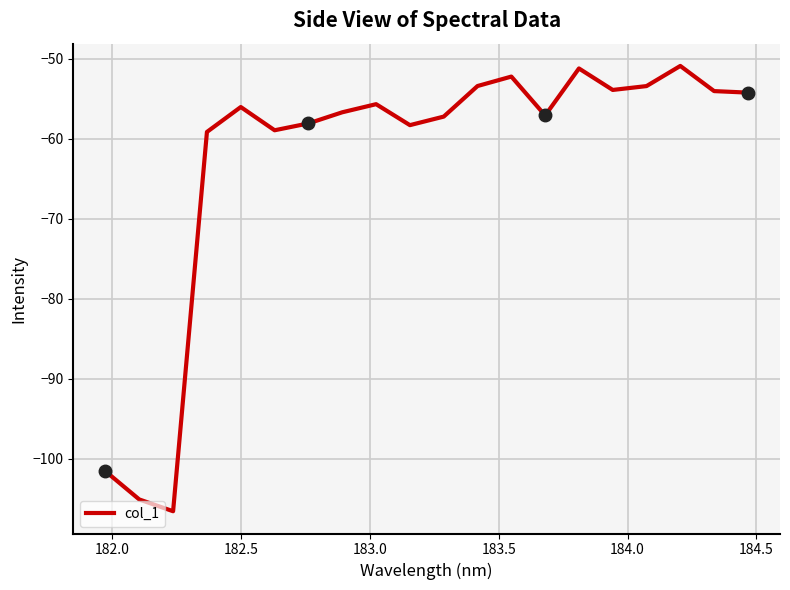

What is the greatest value displayed?

-50.9